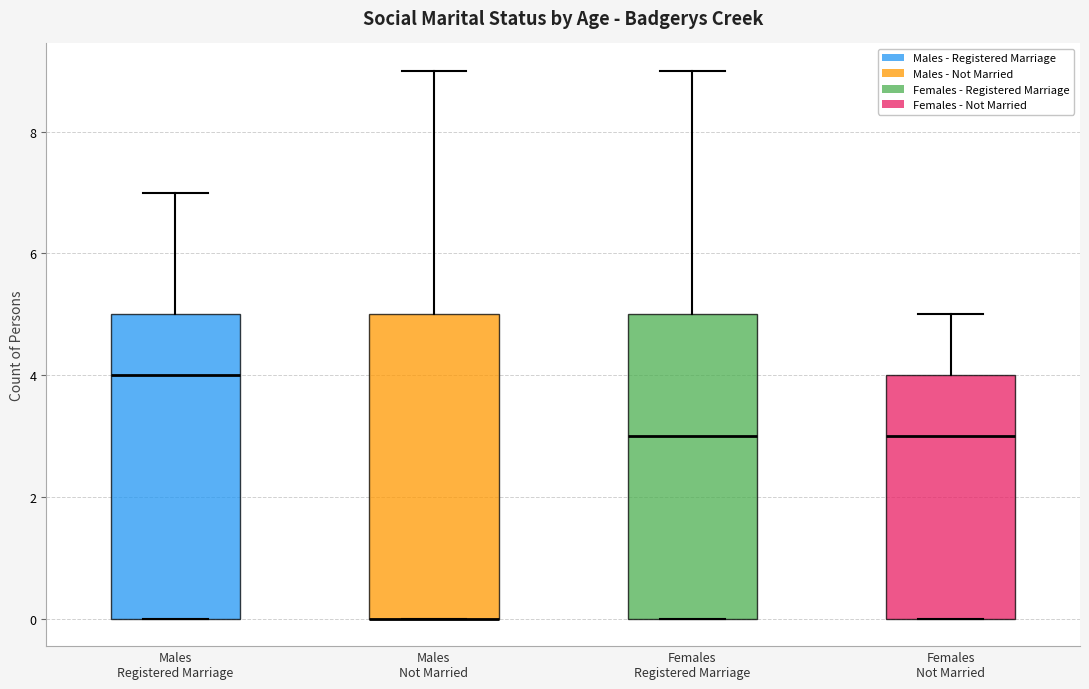

Reading left to right, transcribe this box plot: for each box, give where its median line is, the range the box spans, and where its two whiskers end, as read against the y-axis. The values are not printed on the chart, so give them approximately, as read against the axis.

Males Registered Marriage: median 4, box 0 to 5, whiskers 0 to 7
Males Not Married: median 0 (drawn on the box's lower edge), box 0 to 5, whiskers 0 to 9
Females Registered Marriage: median 3, box 0 to 5, whiskers 0 to 9
Females Not Married: median 3, box 0 to 4, whiskers 0 to 5